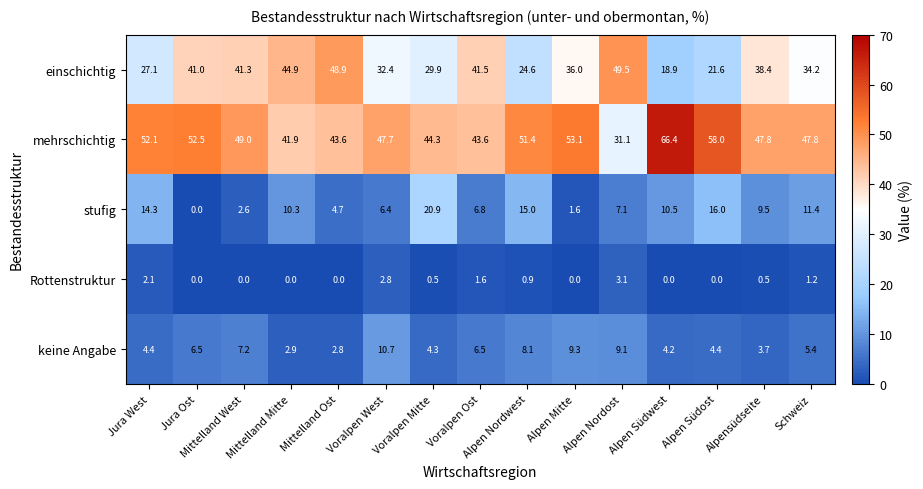

At which label does einschichtig reach its peak?

Alpen Nordost